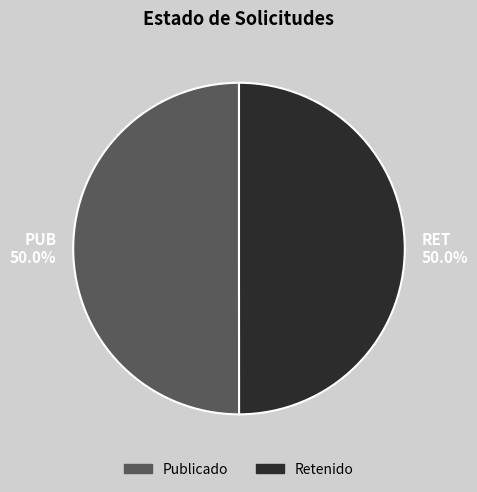

To the nearest percent, what percentage of the pie is PUB?

50%